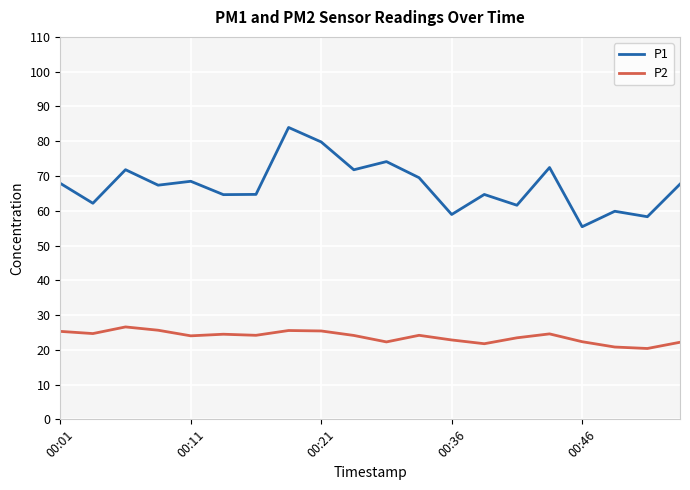

Count the number of categories in the chart.

20